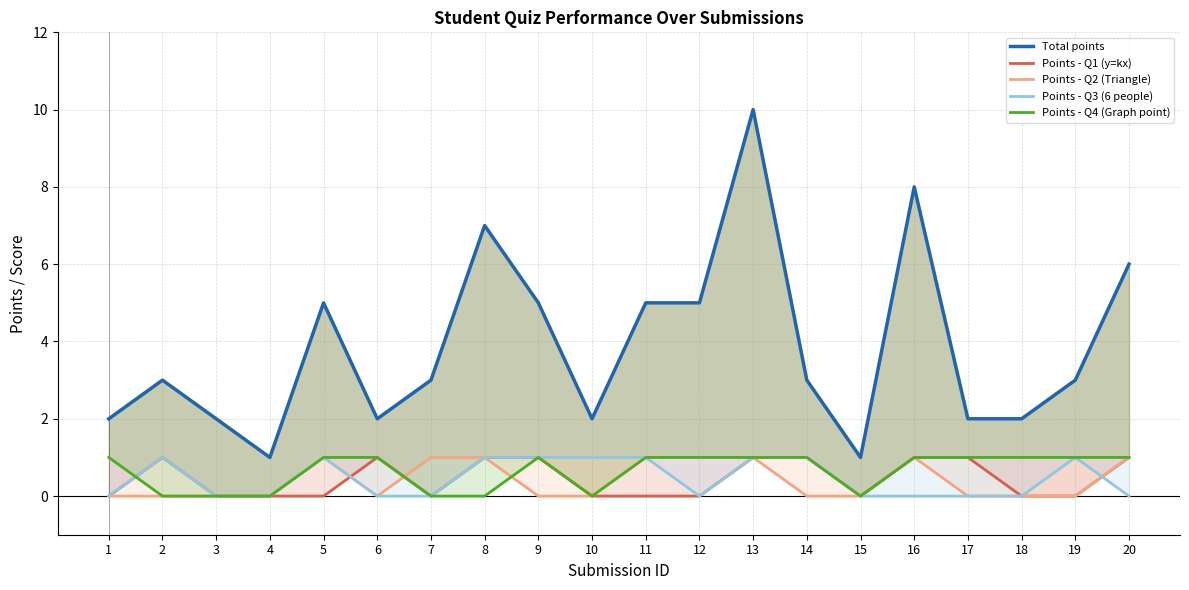

Is it true that Total points equals 5 at 5?

True